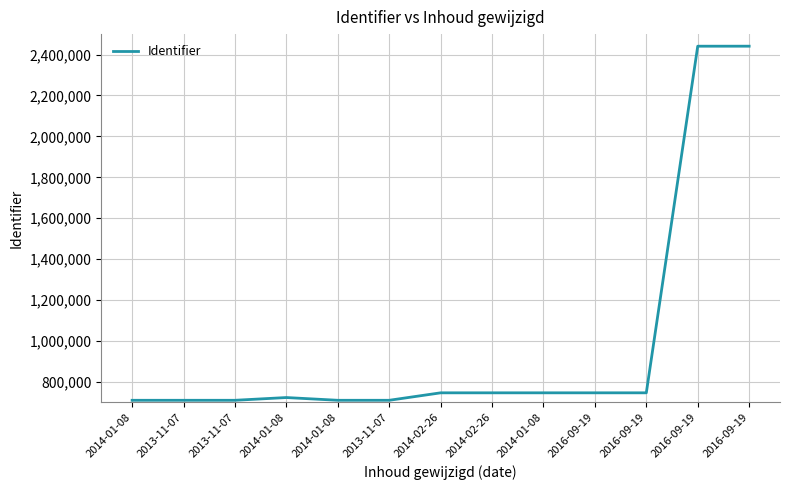

How many lines are shown in the chart?

1